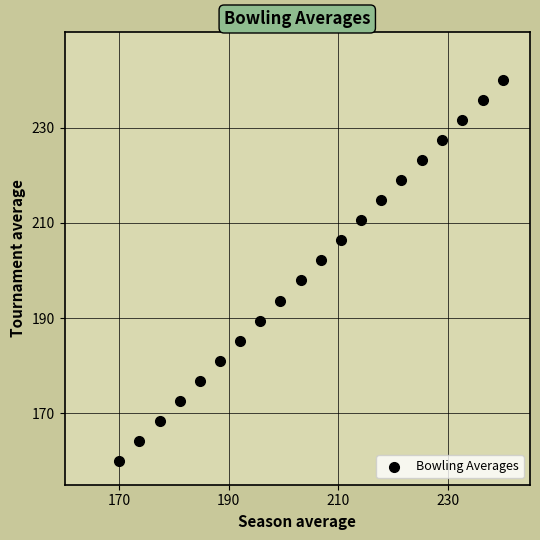

What is the range of Y values (max minus min)?

80.0